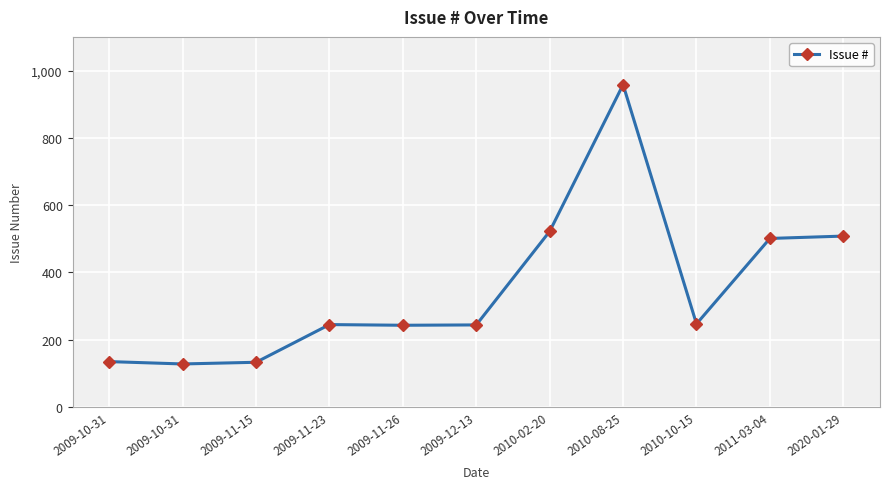

Rank the categories by value from lowest to highest.

2009-10-31, 2009-11-15, 2009-10-31, 2009-11-26, 2009-12-13, 2009-11-23, 2010-10-15, 2011-03-04, 2020-01-29, 2010-02-20, 2010-08-25